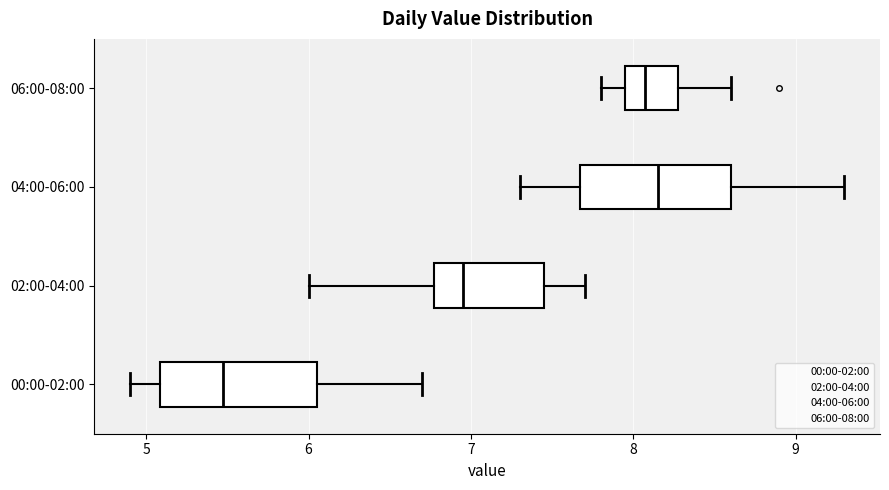

Reading bottom to top, read every box against the x-axis: the position of its median line, the range the box covers, and the ends of its whiskers. The values are not printed on the chart, so give them approximately, as read against the axis.

00:00-02:00: median 5.5, box 5.1 to 6.1, whiskers 4.9 to 6.7
02:00-04:00: median 7.0, box 6.8 to 7.5, whiskers 6.0 to 7.7
04:00-06:00: median 8.2, box 7.7 to 8.6, whiskers 7.3 to 9.3
06:00-08:00: median 8.1, box 8.0 to 8.3, whiskers 7.8 to 8.6